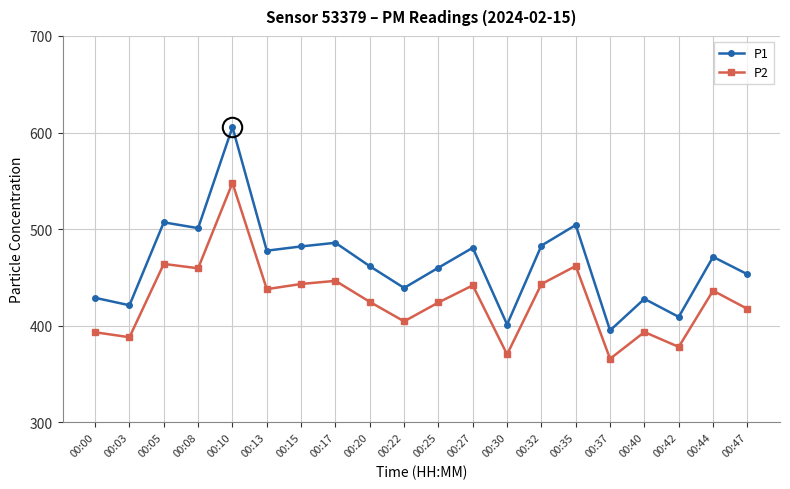

Which category has the lowest value across all series?

00:37